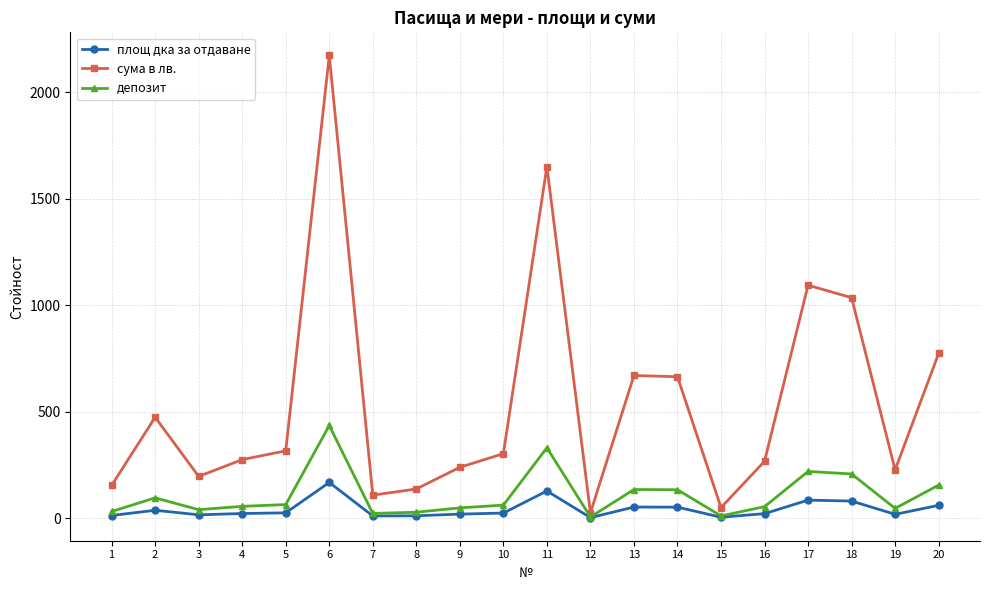

Where is the first local maximum for депозит?

2